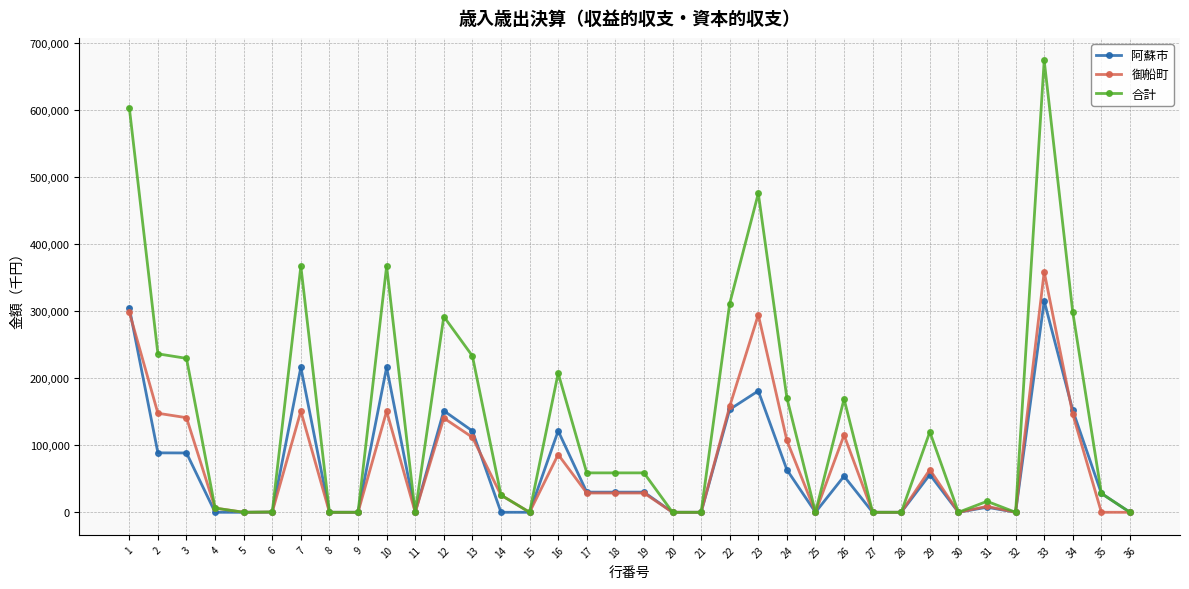

How many data points in 御船町 are less than 28727?

18